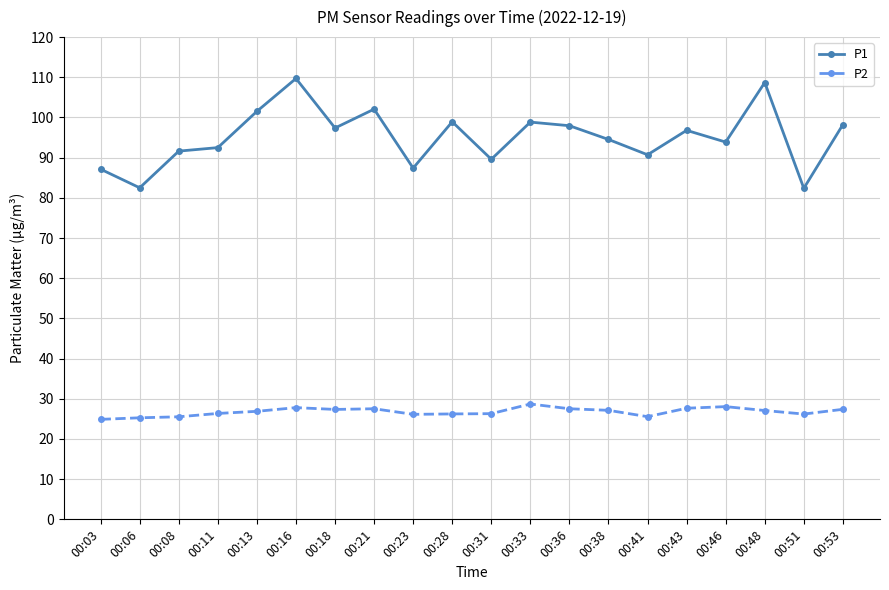

Is the value of P2 at 00:46 greater than the value of P1 at 00:16?

No